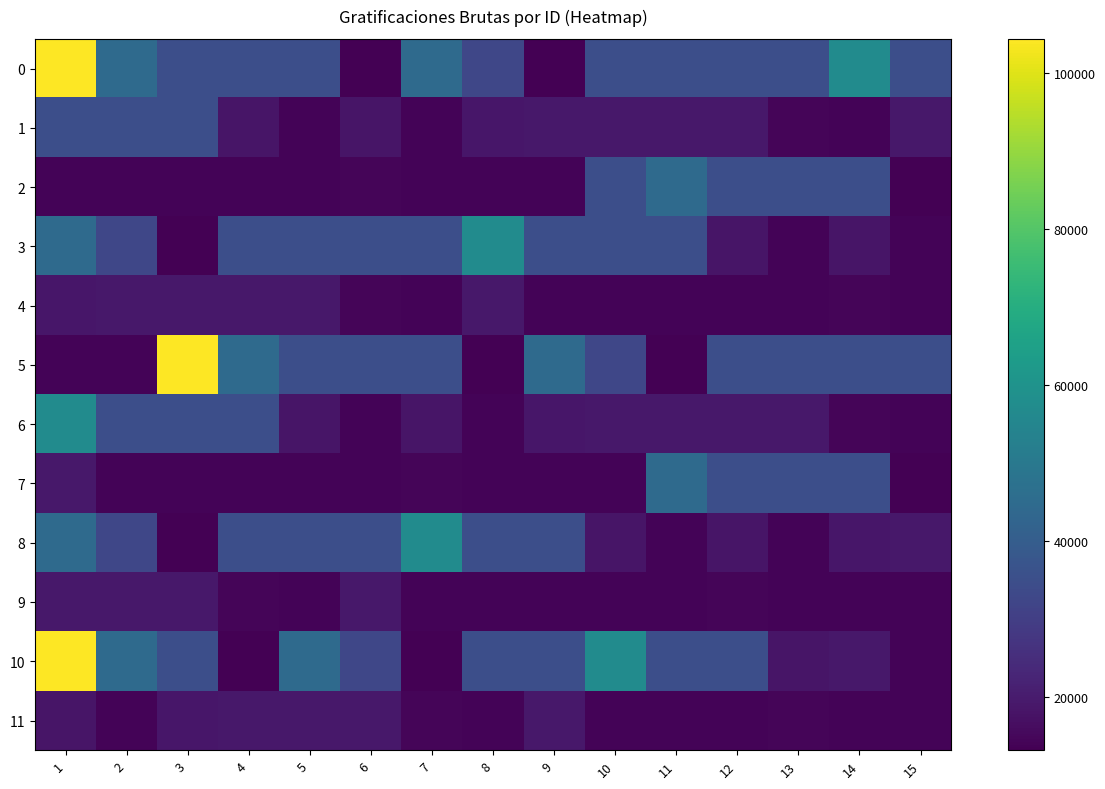

Reading left to right, what are all the values shown in this chart?

0: 1=104399.1	2=44810.7	3=34953.5	4=34953.5	5=34953.5	6=13215.3	7=44810.7	8=32754.4	9=13215.3	10=34953.5	11=34953.5	12=34953.5	13=34953.5	14=57085.7	15=34953.5
1: 1=34953.5	2=34953.5	3=34953.5	4=18483.4	5=14025.0	6=18483.4	7=14025.0	8=18652.6	9=18940.3	10=18940.3	11=18940.3	12=18940.3	13=14437.9	14=14025.0	15=18940.3
2: 1=14025.0	2=14025.0	3=14025.0	4=14025.0	5=14025.0	6=14480.2	7=14025.0	8=14025.0	9=14025.0	10=34953.5	11=44810.7	12=34953.5	13=34953.5	14=34953.5	15=13215.3
3: 1=44810.7	2=32754.4	3=13215.3	4=34953.5	5=34953.5	6=34953.5	7=34953.5	8=57085.7	9=34953.5	10=34953.5	11=34953.5	12=18483.4	13=14025.0	14=18483.4	15=14025.0
4: 1=18652.6	2=18940.3	3=18940.3	4=18940.3	5=18940.3	6=14437.9	7=14025.0	8=18940.3	9=14025.0	10=14025.0	11=14025.0	12=14025.0	13=14025.0	14=14480.2	15=14025.0
5: 1=14025.0	2=14025.0	3=104399.1	4=44810.7	5=34953.5	6=34953.5	7=34953.5	8=13215.3	9=44810.7	10=32754.4	11=13215.3	12=34953.5	13=34953.5	14=34953.5	15=34953.5
6: 1=57085.7	2=34953.5	3=34953.5	4=34953.5	5=18483.4	6=14025.0	7=18483.4	8=14025.0	9=18652.6	10=18940.3	11=18940.3	12=18940.3	13=18940.3	14=14437.9	15=14025.0
7: 1=18940.3	2=14025.0	3=14025.0	4=14025.0	5=14025.0	6=14025.0	7=14480.2	8=14025.0	9=14025.0	10=14025.0	11=44810.7	12=34953.5	13=34953.5	14=34953.5	15=13215.3
8: 1=44810.7	2=32754.4	3=13215.3	4=34953.5	5=34953.5	6=34953.5	7=57085.7	8=34953.5	9=34953.5	10=18483.4	11=14025.0	12=18483.4	13=14025.0	14=18652.6	15=18940.3
9: 1=18940.3	2=18940.3	3=18940.3	4=14437.9	5=14025.0	6=18940.3	7=14025.0	8=14025.0	9=14025.0	10=14025.0	11=14025.0	12=14480.2	13=14025.0	14=14025.0	15=14025.0
10: 1=104399.1	2=44810.7	3=34953.5	4=13215.3	5=44810.7	6=32754.4	7=13215.3	8=34953.5	9=34953.5	10=57085.7	11=34953.5	12=34953.5	13=18483.4	14=18940.3	15=14025.0
11: 1=18483.4	2=14025.0	3=18652.6	4=18940.3	5=18940.3	6=18940.3	7=14437.9	8=14025.0	9=18940.3	10=14025.0	11=14025.0	12=14025.0	13=14480.2	14=14025.0	15=14025.0